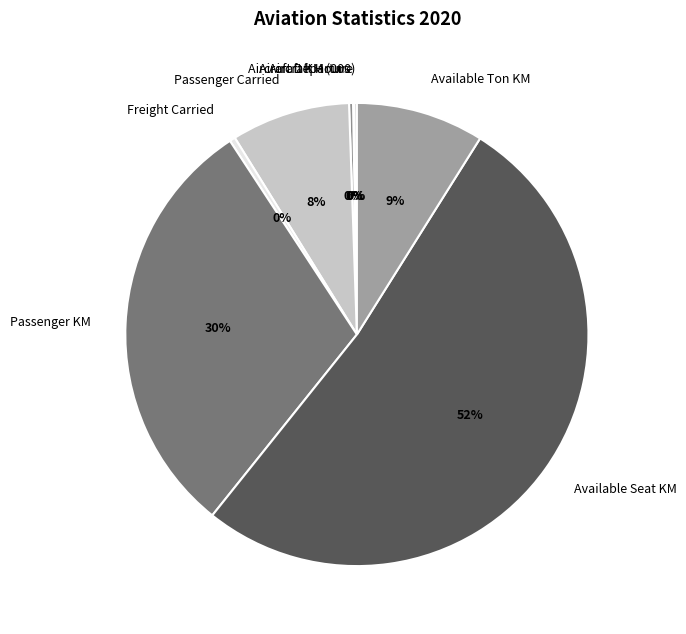

Does any single category account for the majority?

Yes